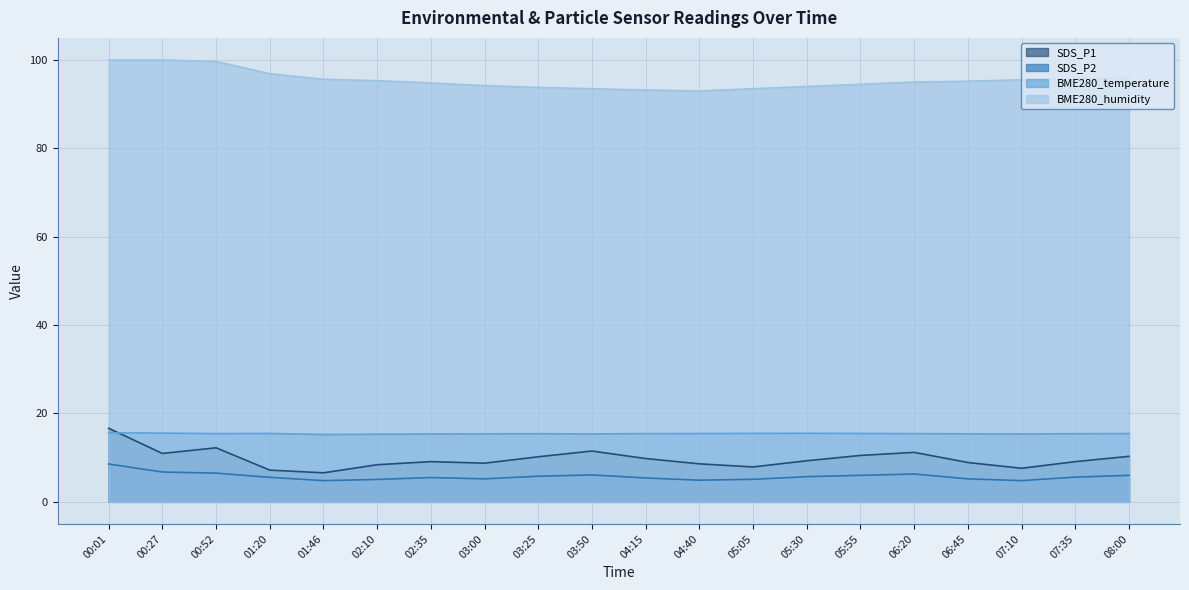

True or false: BME280_temperature has a value of 15.4 at 04:15.

True